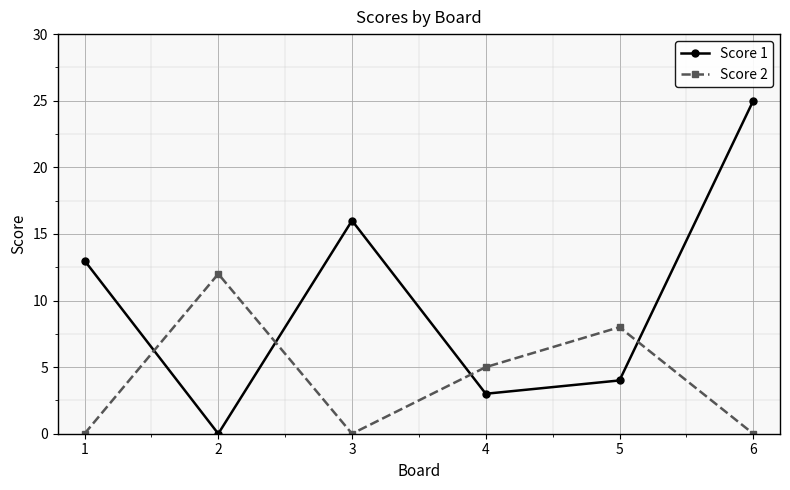

What is the total value across all series at 5?

12